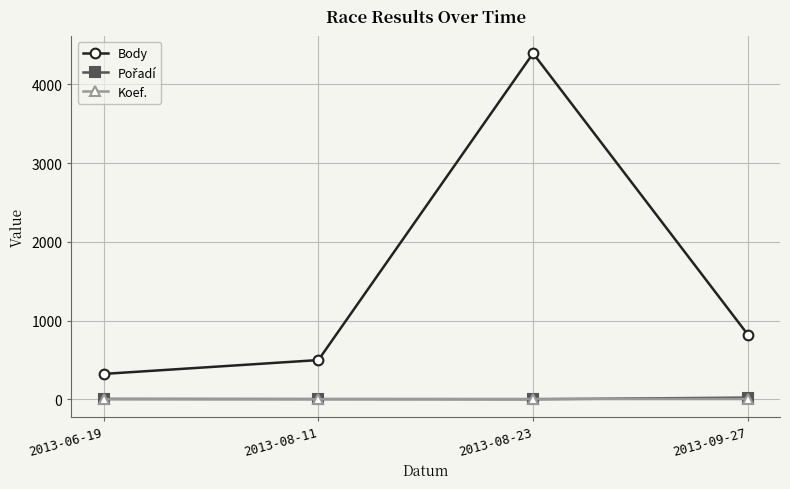

Which series has the largest range (max minus min)?

Body